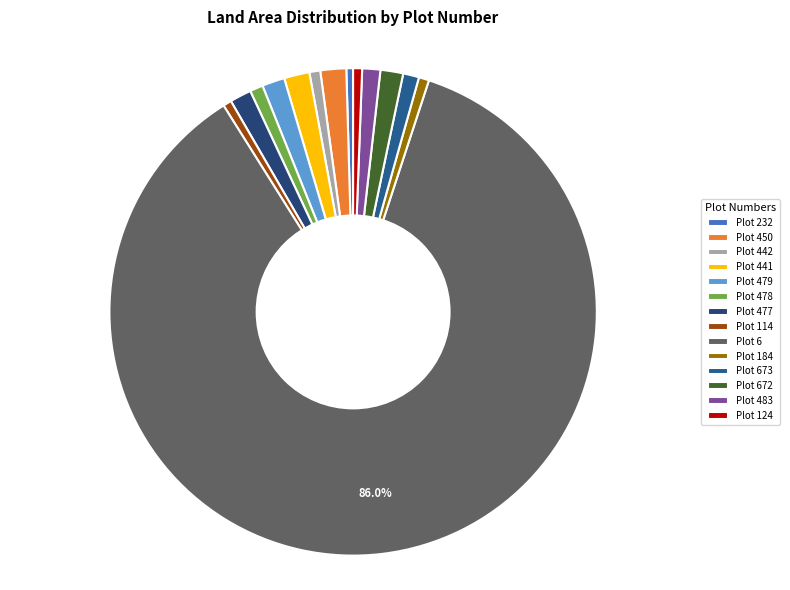

Rank the categories by value from lowest to highest.

232, 114, 124, 184, 442, 478, 673, 483, 477, 479, 672, 441, 450, 6